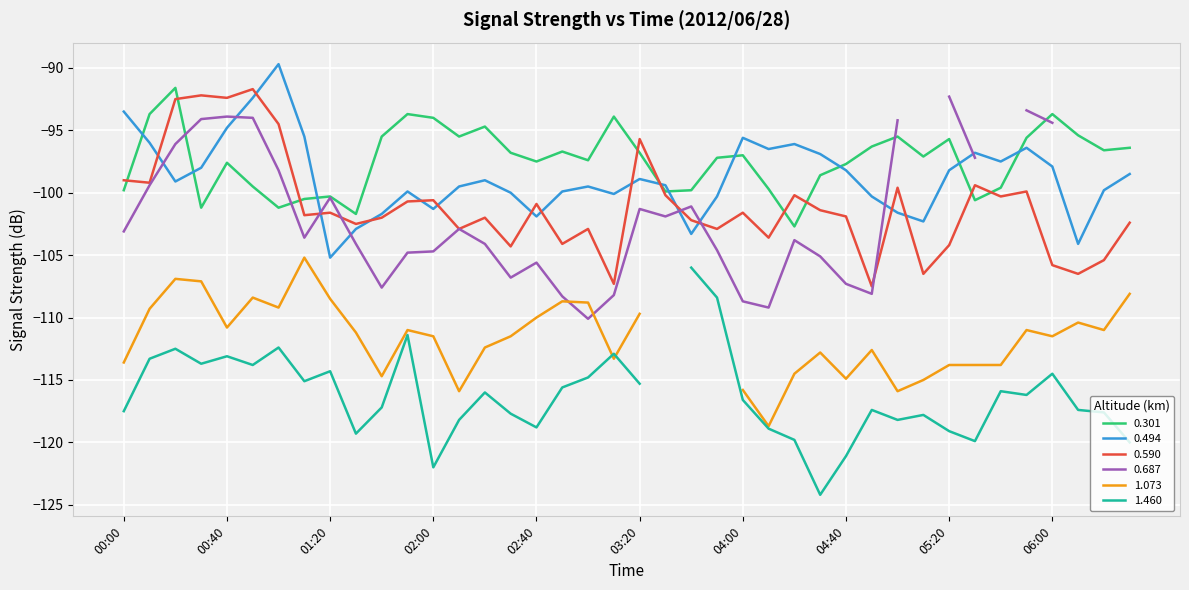

After their last crossing, which series has the higher values: 0.494 or 0.301?

0.301